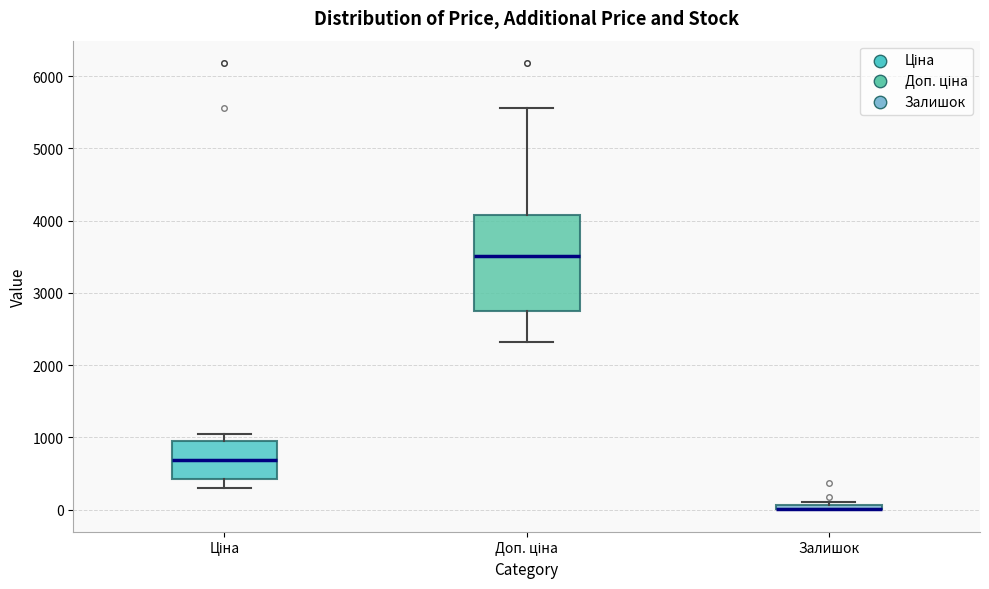

Where is the lower edge of the box for Залишок on the y-axis? The values are not printed on the chart, so give them approximately, as read against the axis.

0